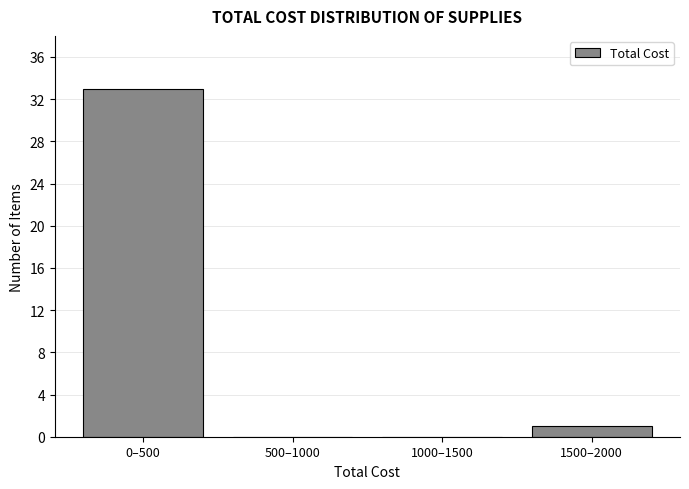

Reading left to right, what are all the values shown in this chart?

0–500=33	500–1000=0	1000–1500=0	1500–2000=1